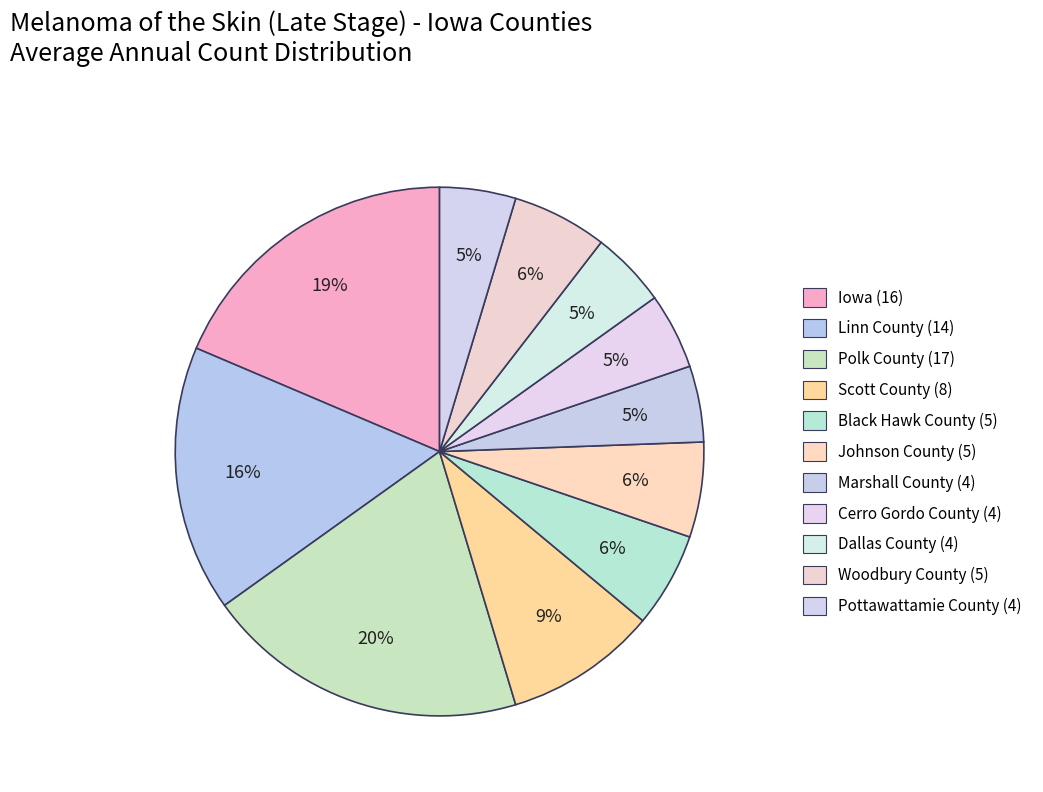

Between Marshall County and Cerro Gordo County, which is larger?

Marshall County